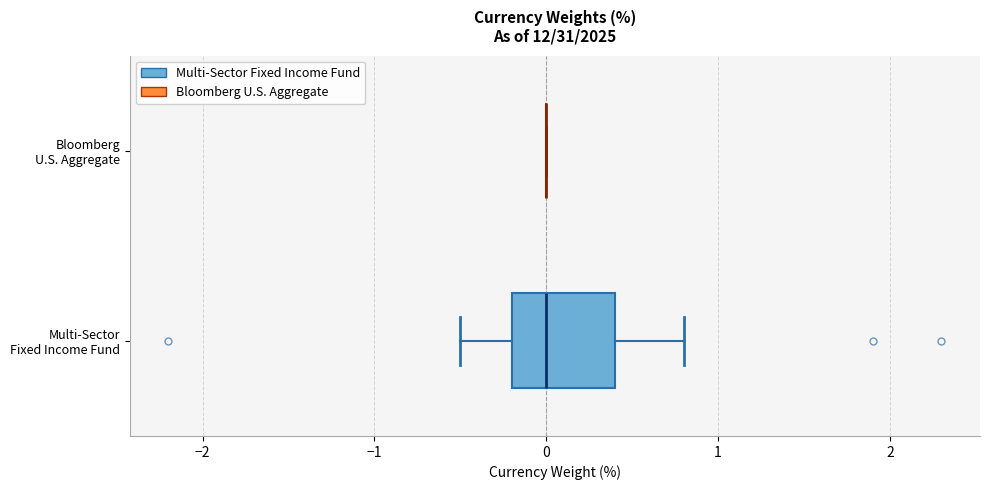

Reading bottom to top, read every box against the x-axis: the position of its median line, the range the box covers, and the ends of its whiskers. The values are not printed on the chart, so give them approximately, as read against the axis.

Multi-Sector Fixed Income Fund: median 0.0, box -0.2 to 0.4, whiskers -0.5 to 0.8
Bloomberg U.S. Aggregate: box collapsed to a line at 0.0, whiskers 0.0 to 0.0